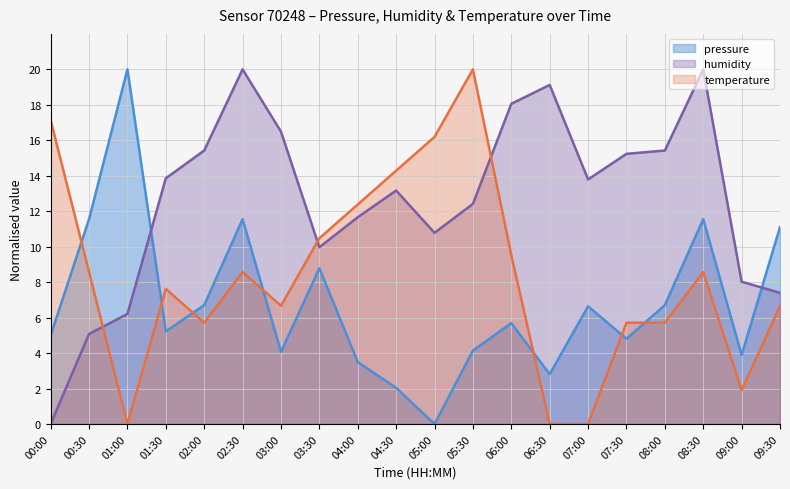

At which label is temperature closest to 10?

06:00